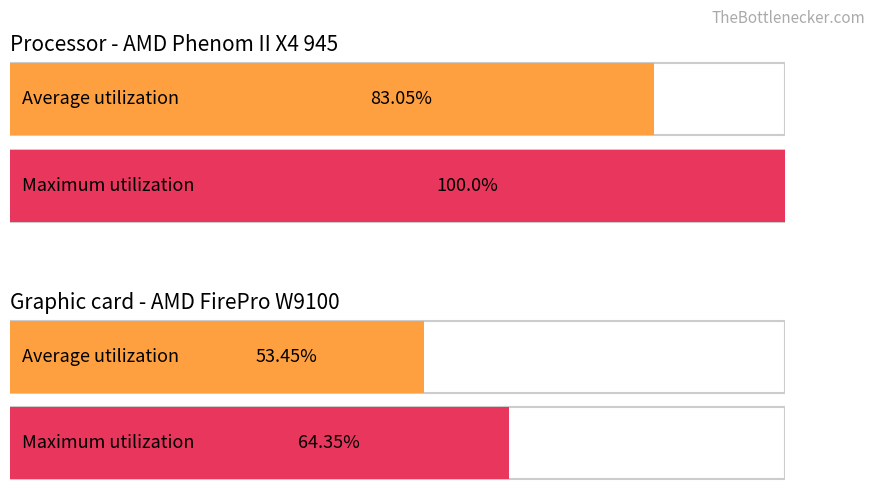

Is it true that Average utilization equals 0 at 508774?

False